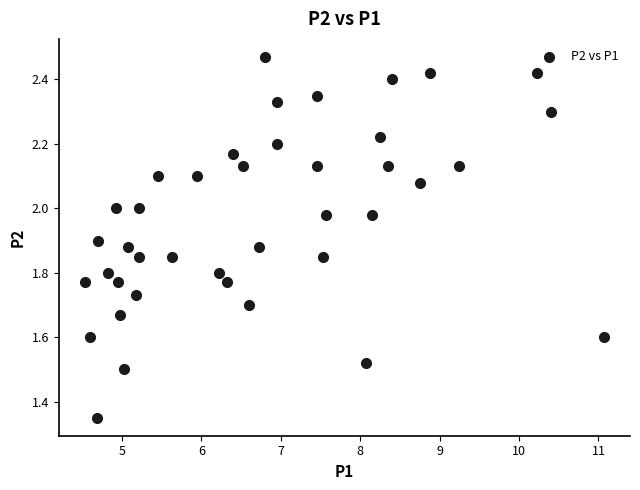

What is the range of Y values (max minus min)?

1.1